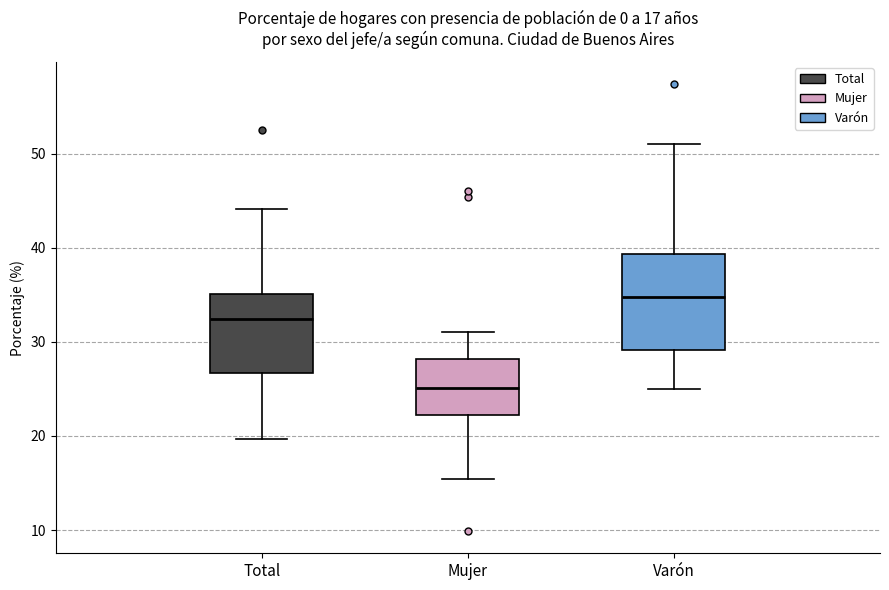

Comparing the boxes themselves (not the whiskers), which one is the tallest?

Varón